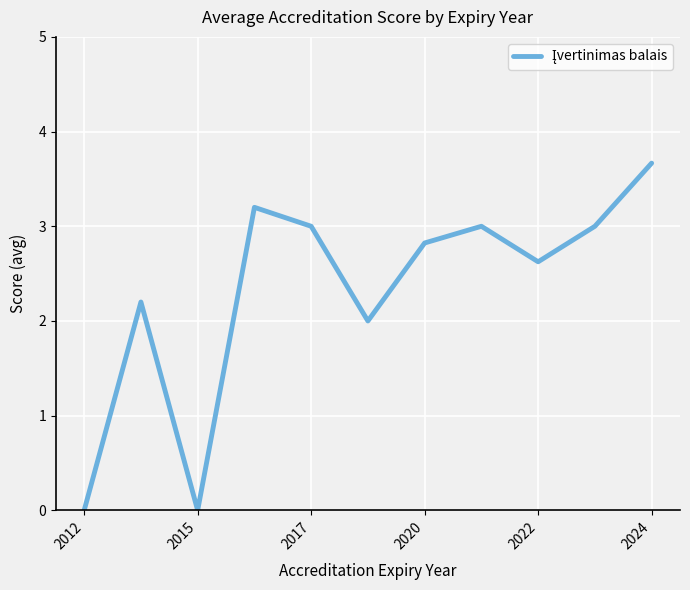

How many lines are shown in the chart?

1